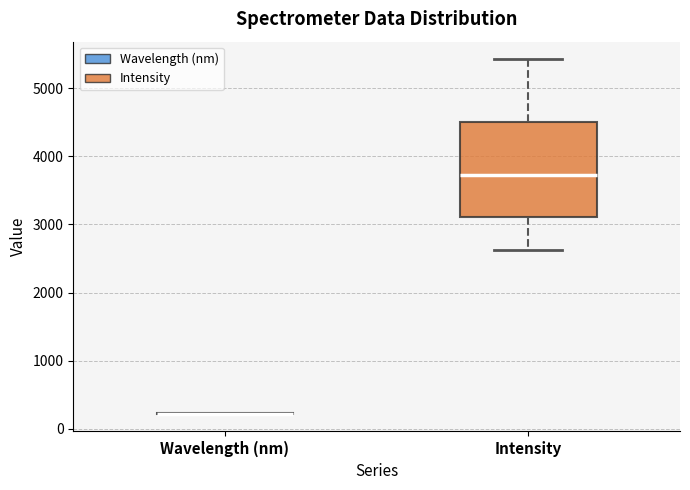

Which box is the tallest, from its lower edge to its upper edge?

Intensity